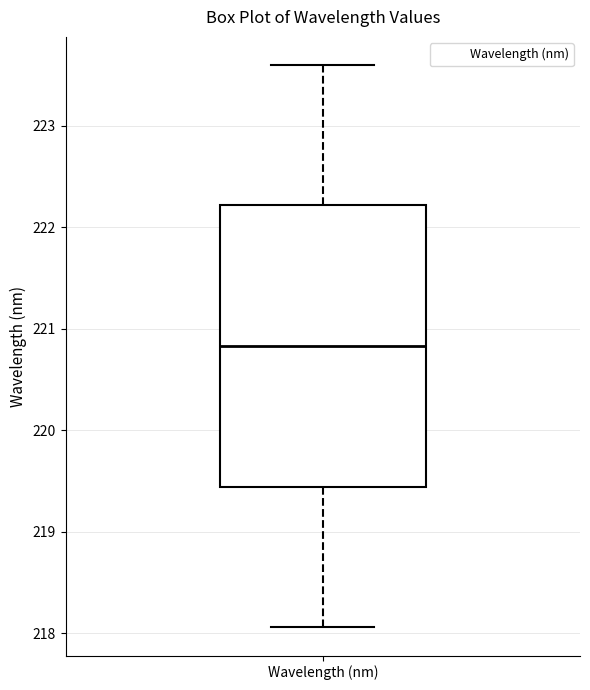

Read this box plot against the y-axis: the position of the median line, the range covered by the box, and the ends of both whiskers. The values are not printed on the chart, so give them approximately, as read against the axis.

median 220.8, box 219.4 to 222.2, whiskers 218.1 to 223.6